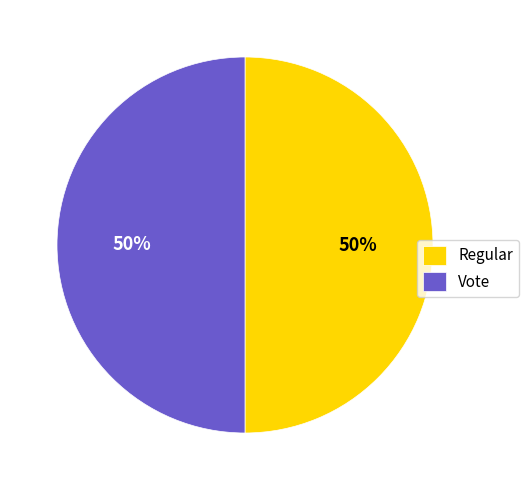

To the nearest percent, what portion does Regular represent?

50%